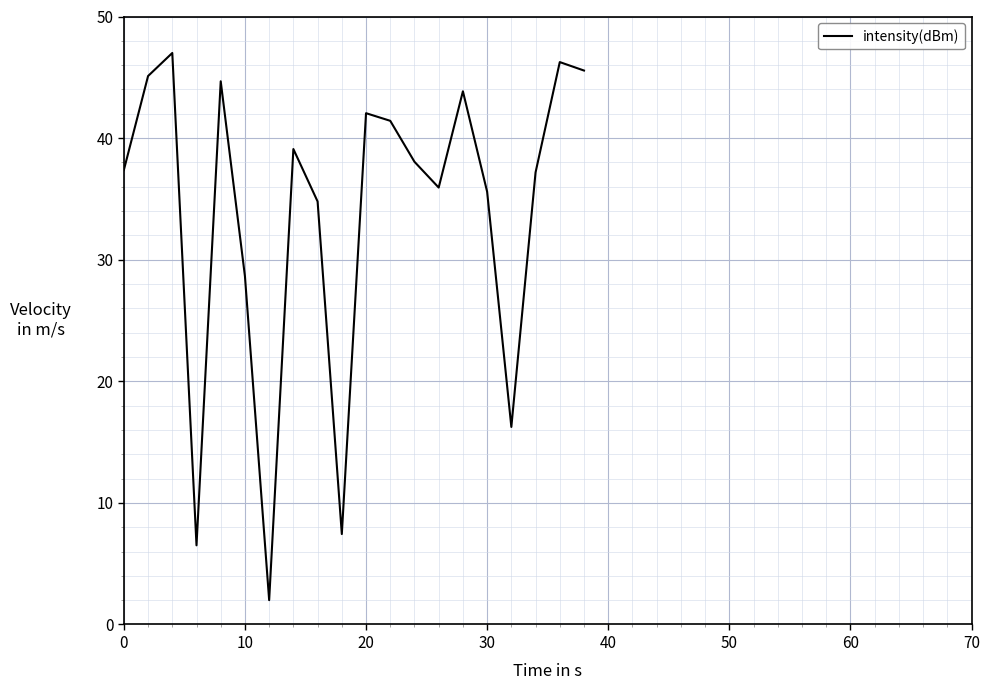

What is the difference between the maximum and minimum values?

45.0